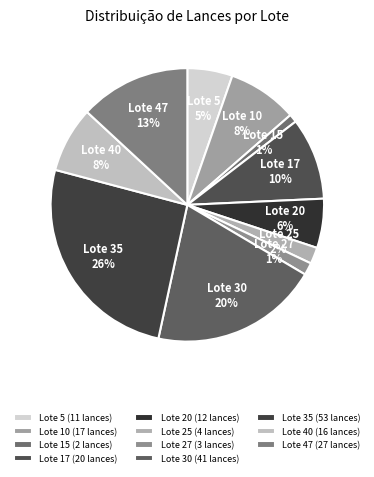

Does any single category account for the majority?

No